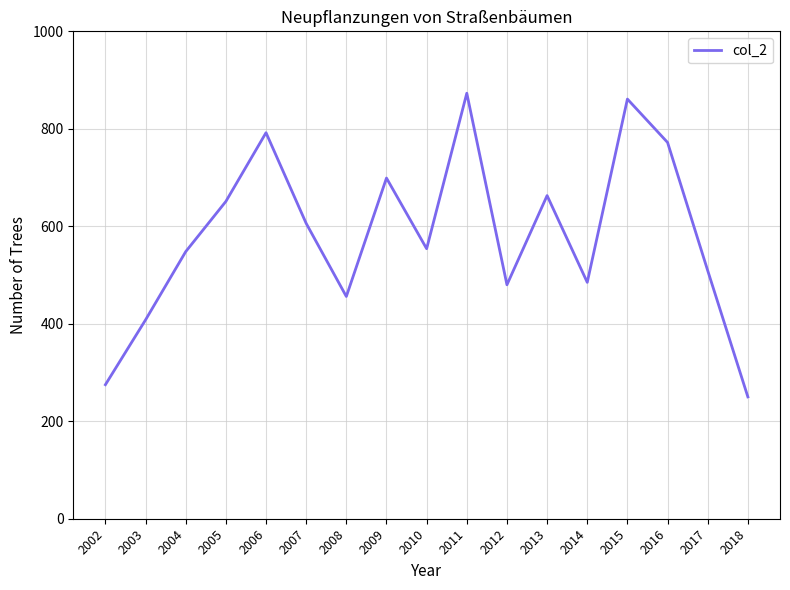

Which has a higher value, 2009 or 2012?

2009